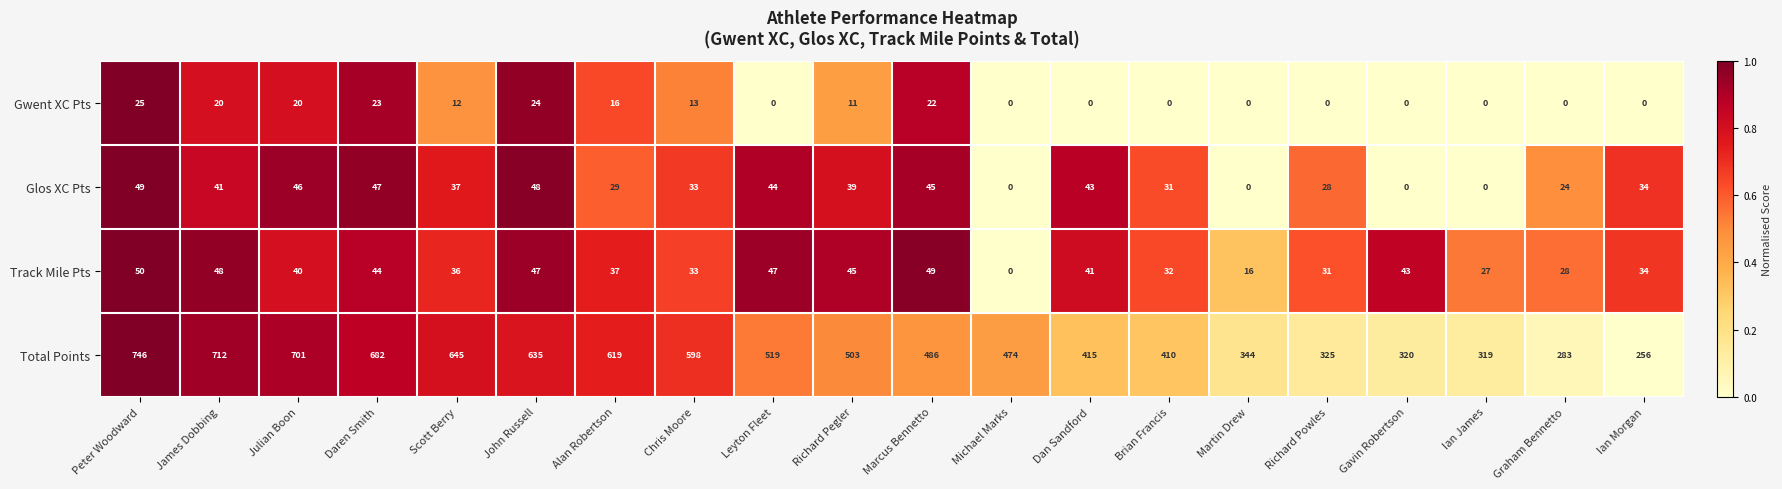

What is the spread (max minus min) of values at Dan Sandford?

415